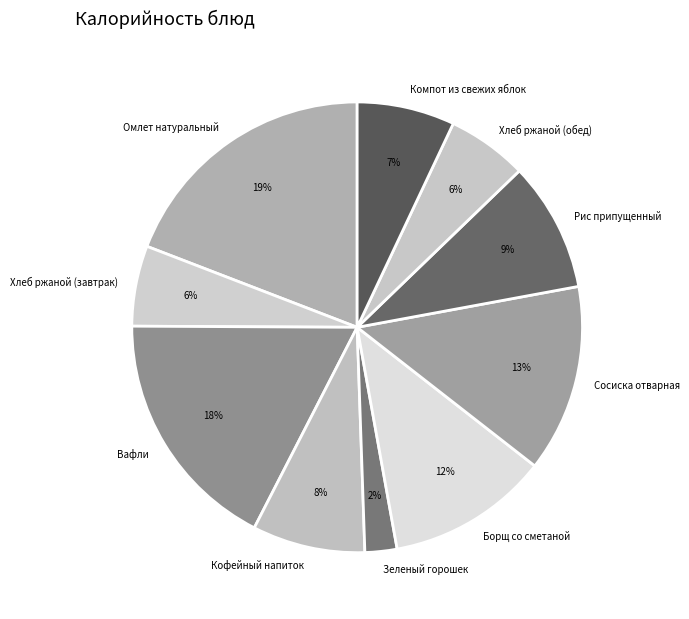

Is the sum of Зеленый горошек and Борщ со сметаной greater than half?

No